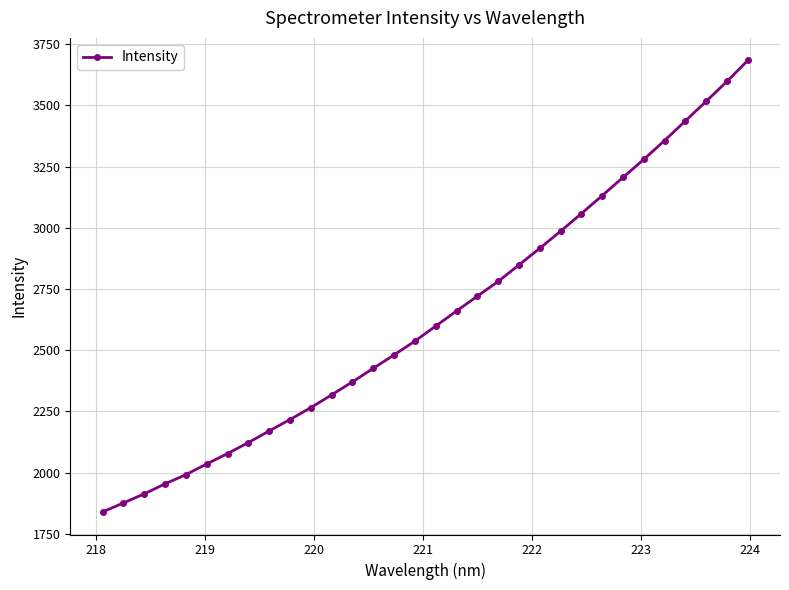

What is the value of the 14th point from the left?

2425.9